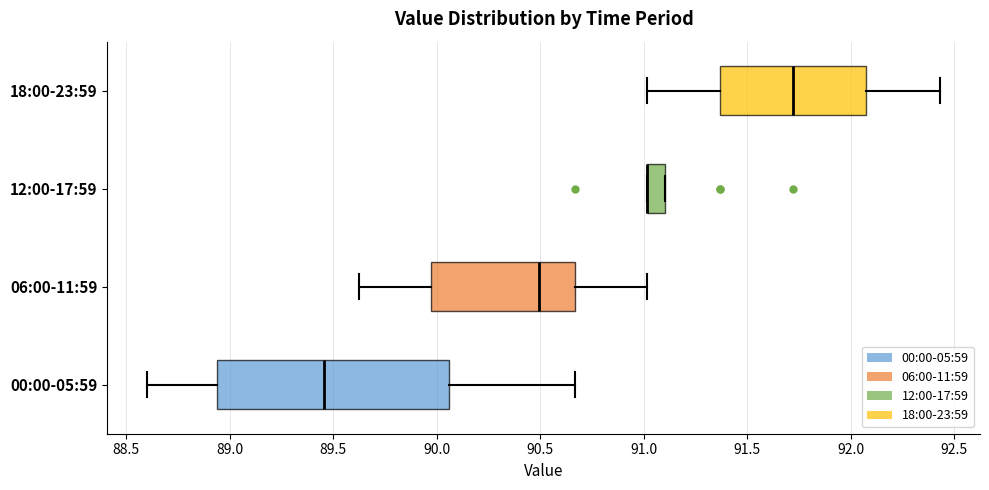

Reading bottom to top, read every box against the x-axis: the position of its median line, the range the box covers, and the ends of its whiskers. The values are not printed on the chart, so give them approximately, as read against the axis.

00:00-05:59: median 89.45, box 88.95 to 90.05, whiskers 88.60 to 90.65
06:00-11:59: median 90.50, box 89.95 to 90.65, whiskers 89.65 to 91.00
12:00-17:59: median 91.00 (drawn on the box's left edge), box 91.00 to 91.10, whiskers 91.00 to 91.10
18:00-23:59: median 91.70, box 91.35 to 92.10, whiskers 91.00 to 92.45